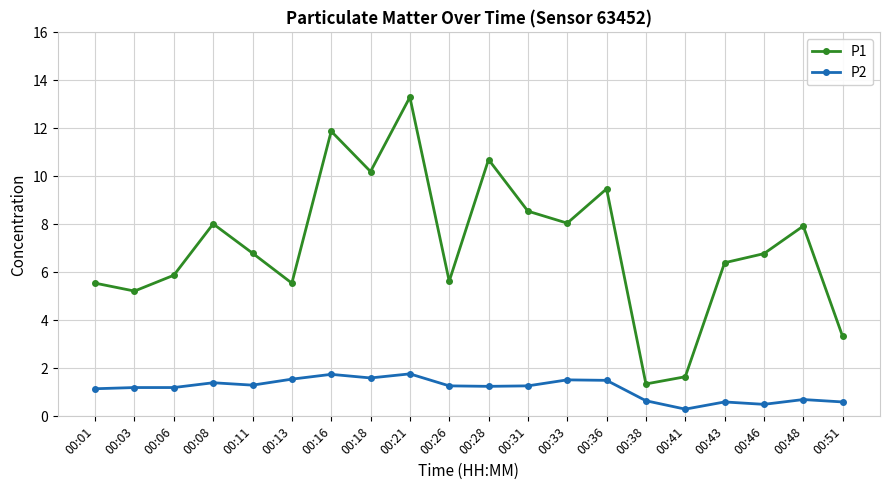

Where is the first local minimum for P1?

00:03